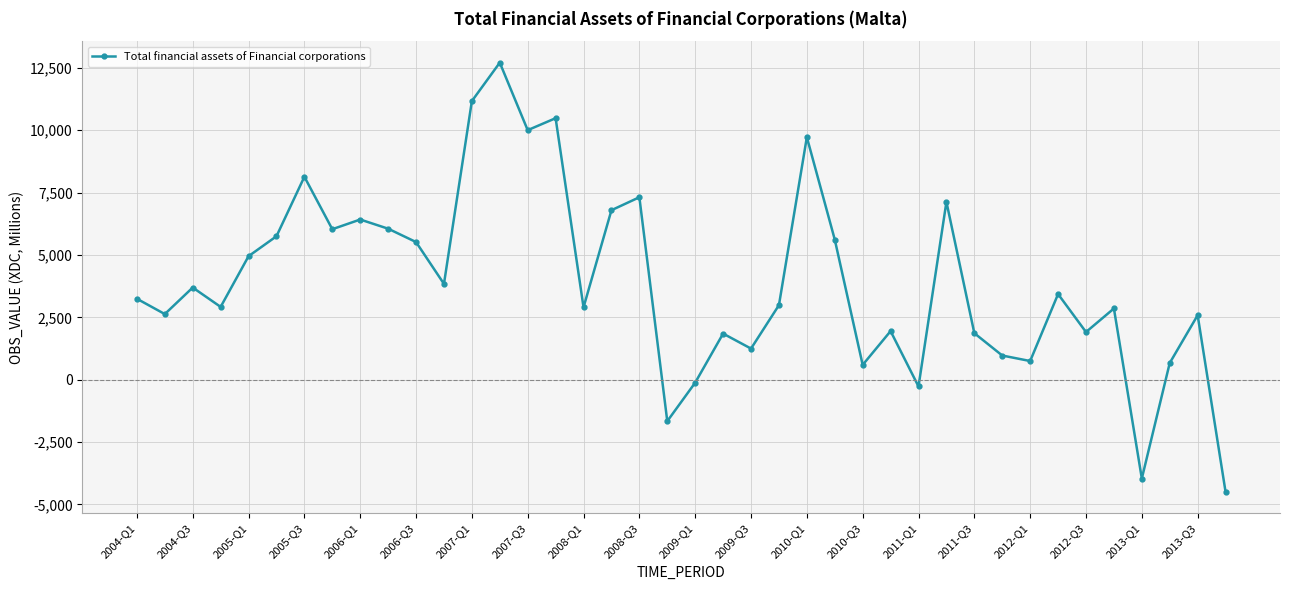

What is the difference between the second highest and minimum values?

15663.3